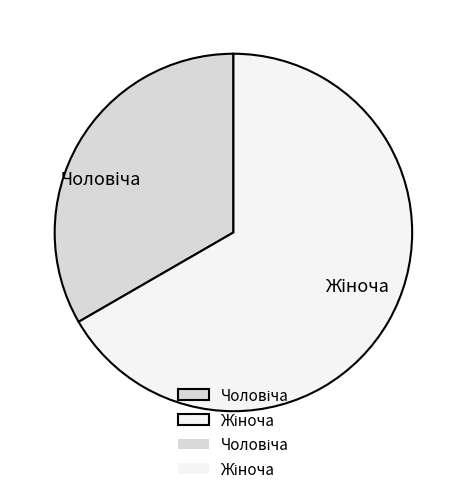

Is there any slice that represents more than half of the pie?

Yes